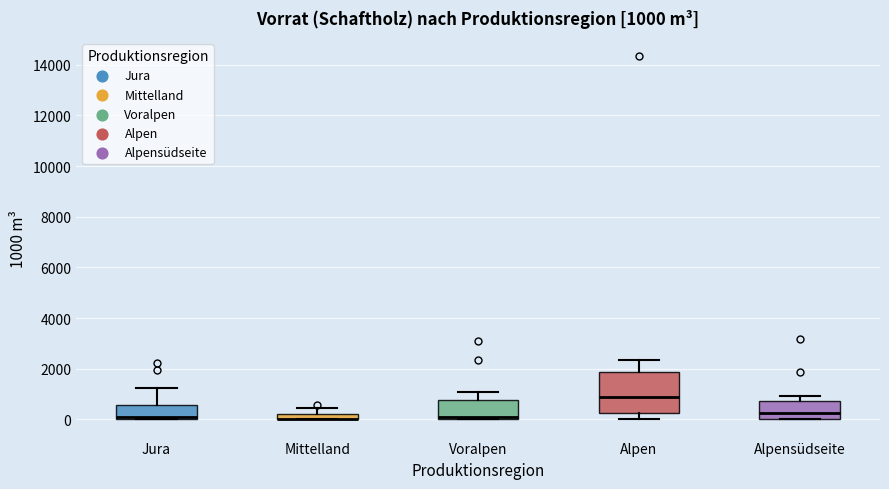

Which box is the tallest, from its lower edge to its upper edge?

Alpen